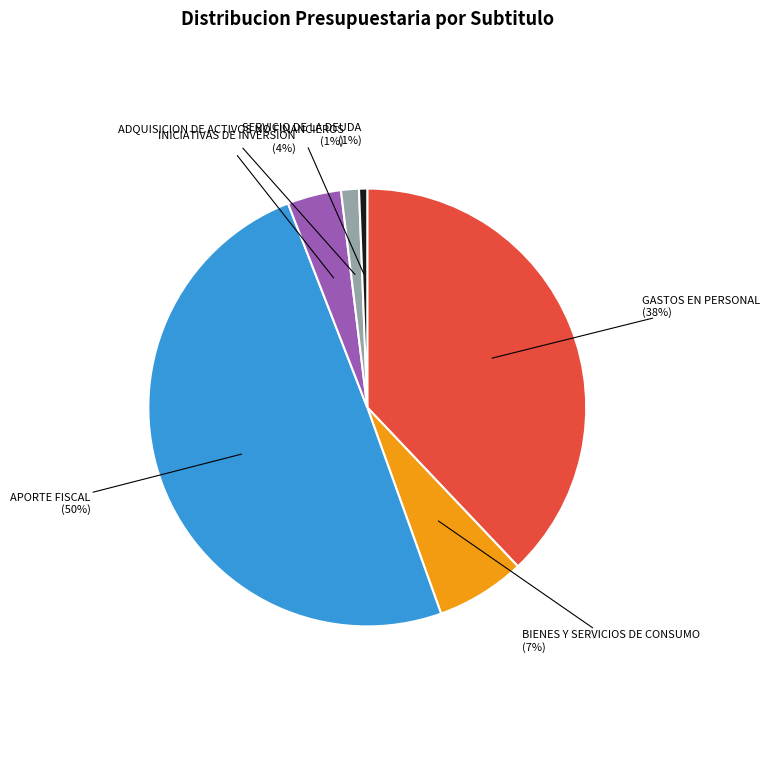

To the nearest percent, what is the average slice percentage?

17%